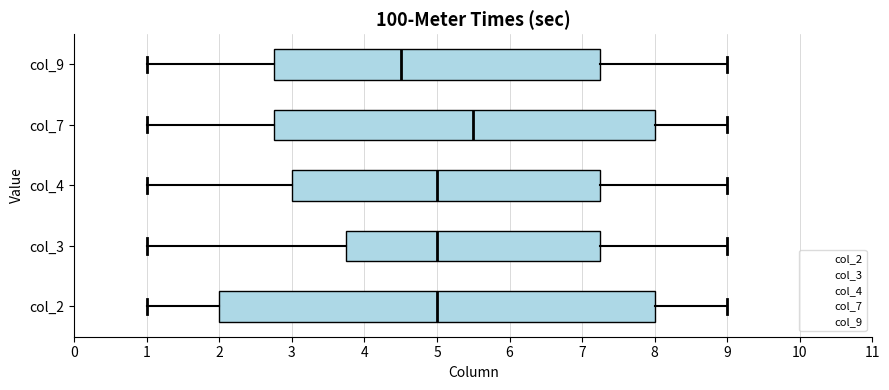

Reading bottom to top, read every box against the x-axis: the position of its median line, the range the box covers, and the ends of its whiskers. The values are not printed on the chart, so give them approximately, as read against the axis.

col_2: median 5.0, box 2.0 to 8.0, whiskers 1.0 to 9.0
col_3: median 5.0, box 3.8 to 7.3, whiskers 1.0 to 9.0
col_4: median 5.0, box 3.0 to 7.3, whiskers 1.0 to 9.0
col_7: median 5.5, box 2.8 to 8.0, whiskers 1.0 to 9.0
col_9: median 4.5, box 2.8 to 7.3, whiskers 1.0 to 9.0